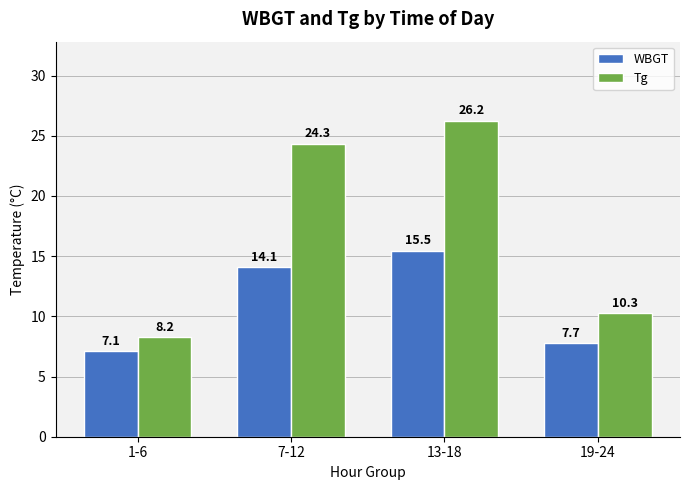

The value of WBGT at 13-18 is 15.5. True or false?

True